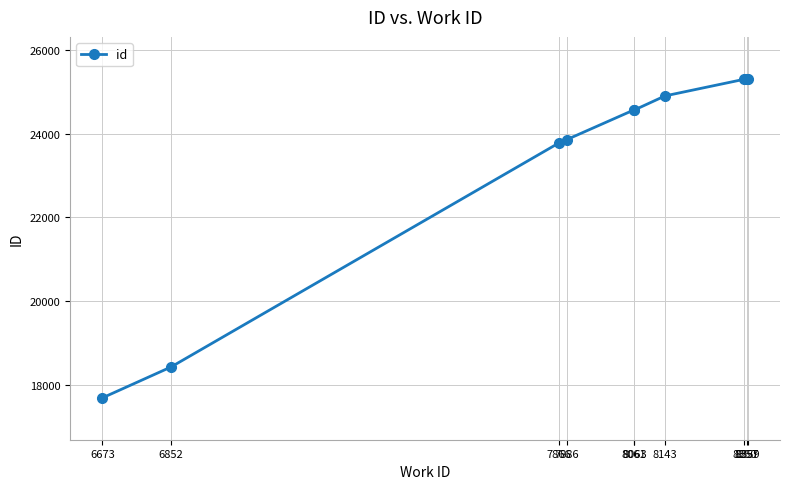

What value does the data have at 8359?

25313